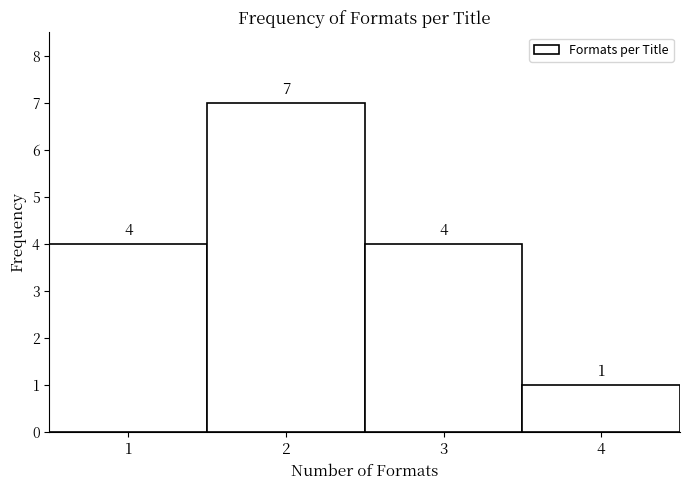

What is the height of the bar covering 3.5 to 4.5 on the x-axis?

1